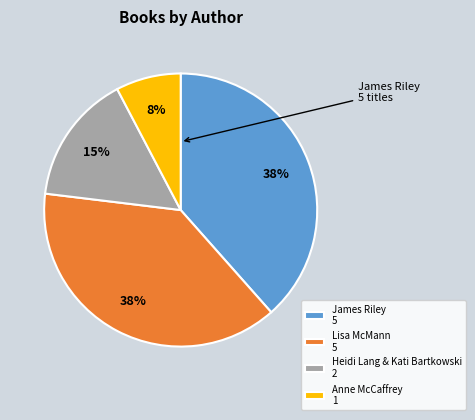

How many segments does this pie chart have?

4